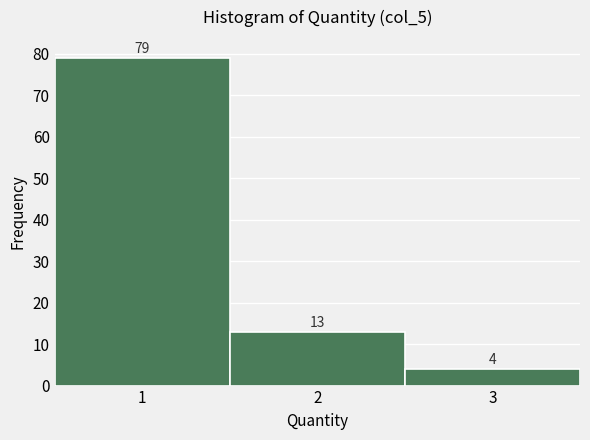

What is the height of the bar covering 2.5 to 3.5 on the x-axis?

4